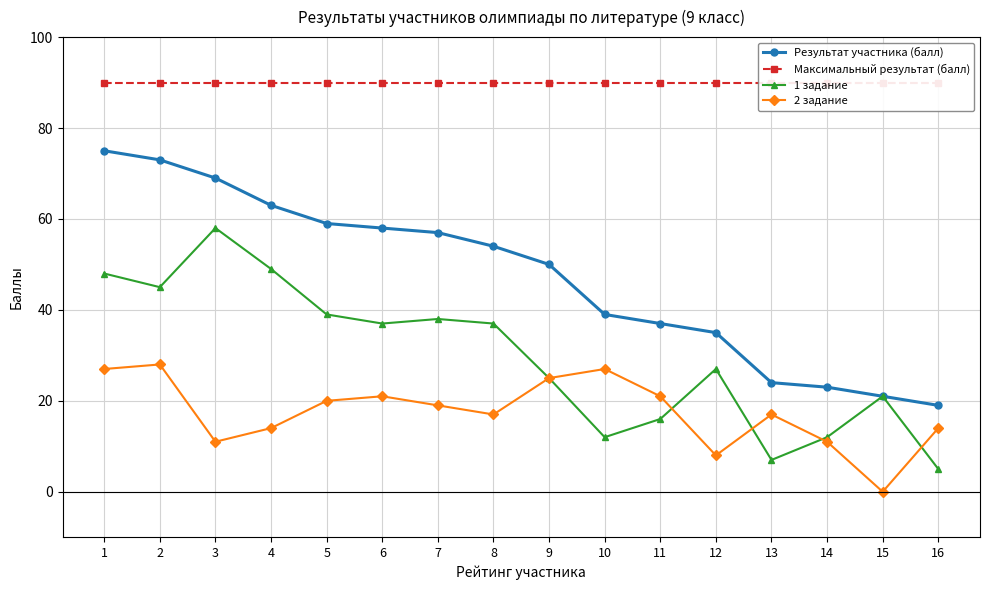

Read the Максимальный результат (балл) value at 16.

90